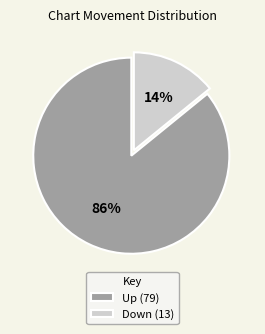

To the nearest percent, what portion does Up (79) represent?

86%